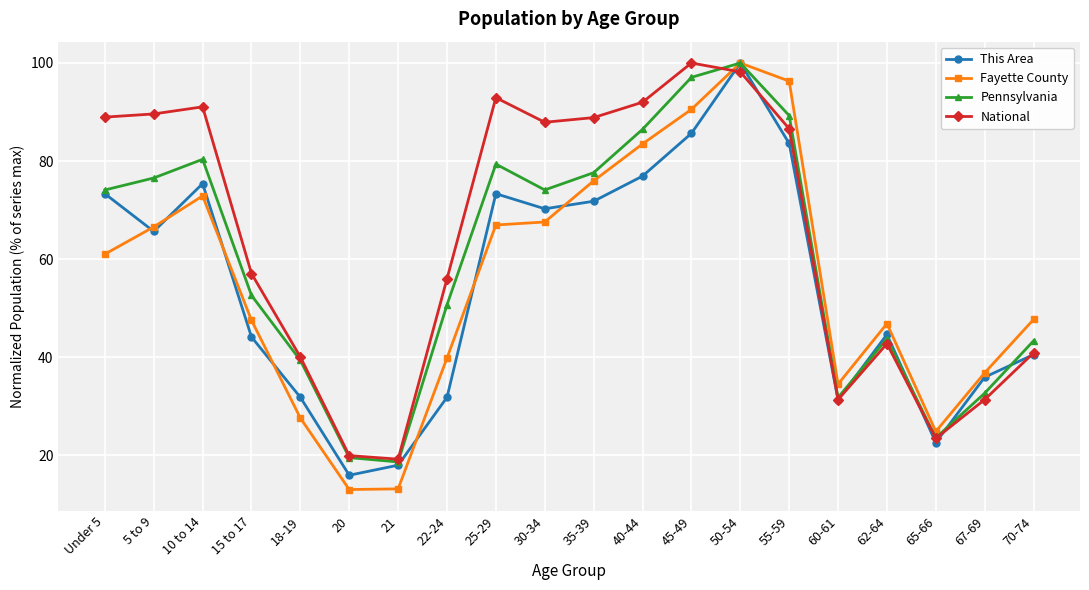

Which series has the largest range (max minus min)?

Fayette County